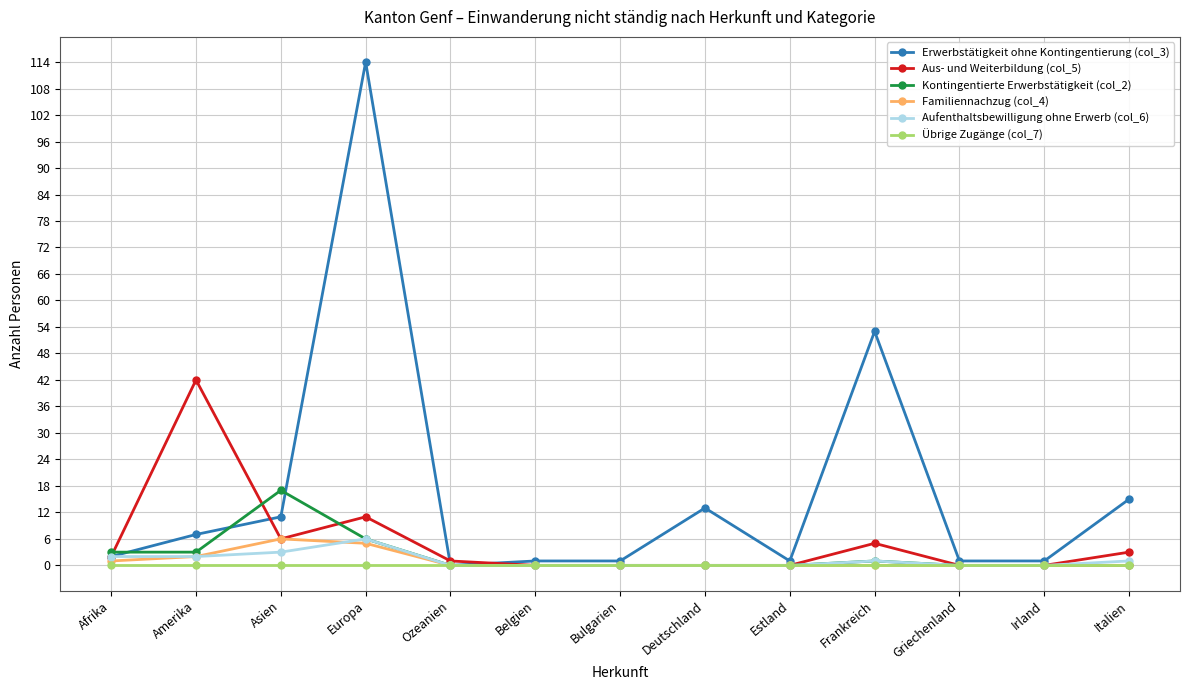

What is the label of the 11th point from the right?

Asien